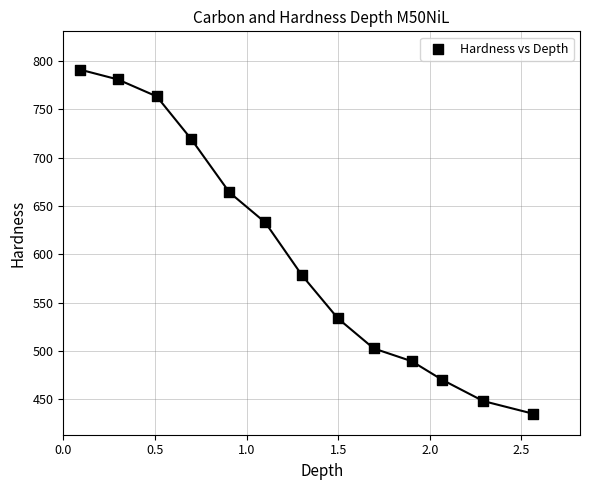

What Y value in the scatter plot is closest to 613?

633.0